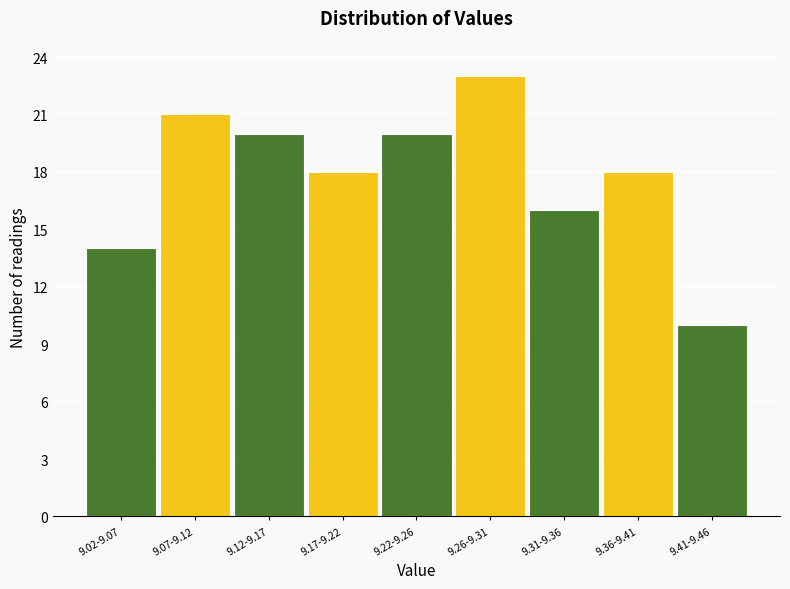

Reading right to left, what are all the values shown in this chart?

10	18	16	23	20	18	20	21	14